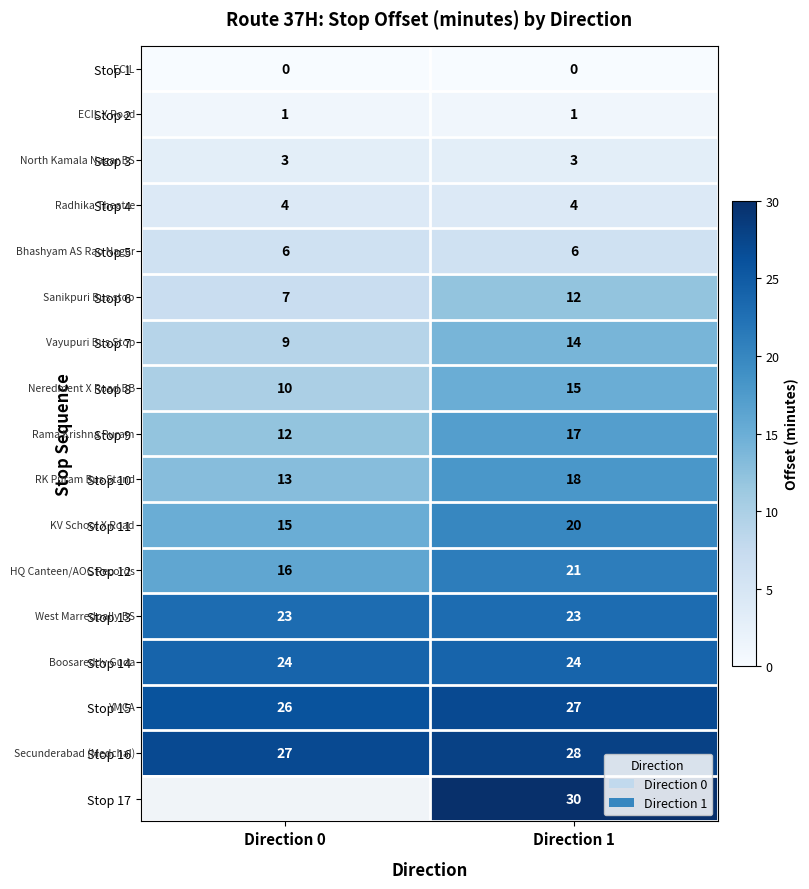

What is the sum of the Stop 8 values at Direction 1 and Direction 0?

25